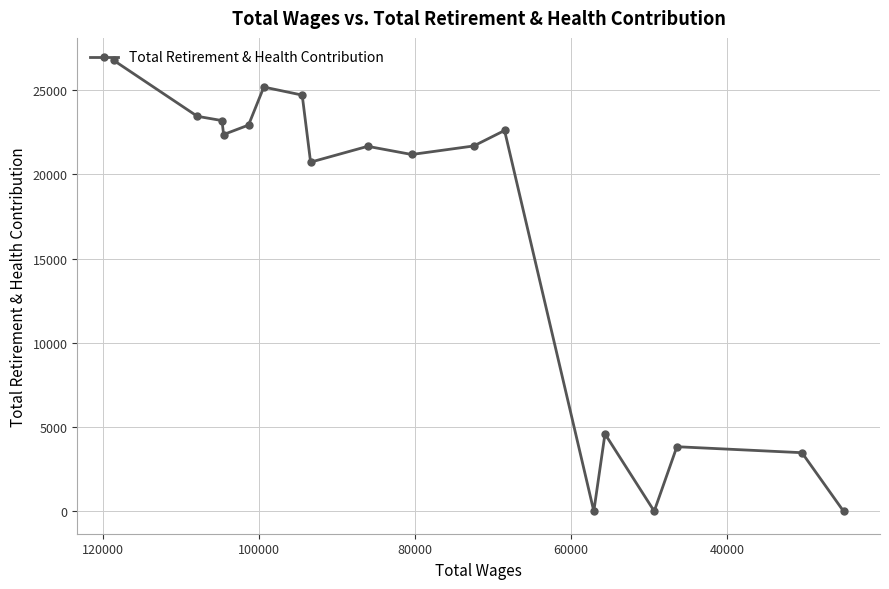

How many positive values are there?

15